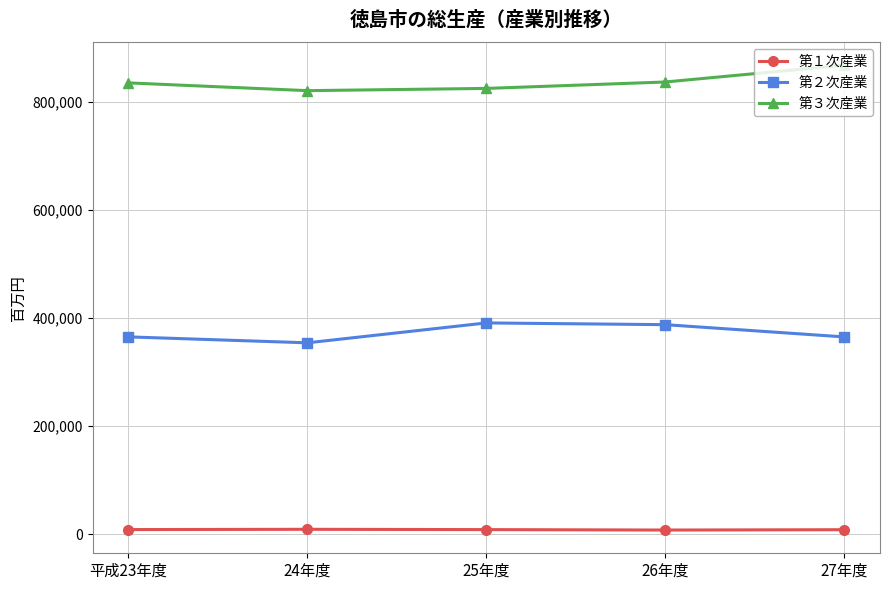

How many data points in 第３次産業 are less than 834789?

2